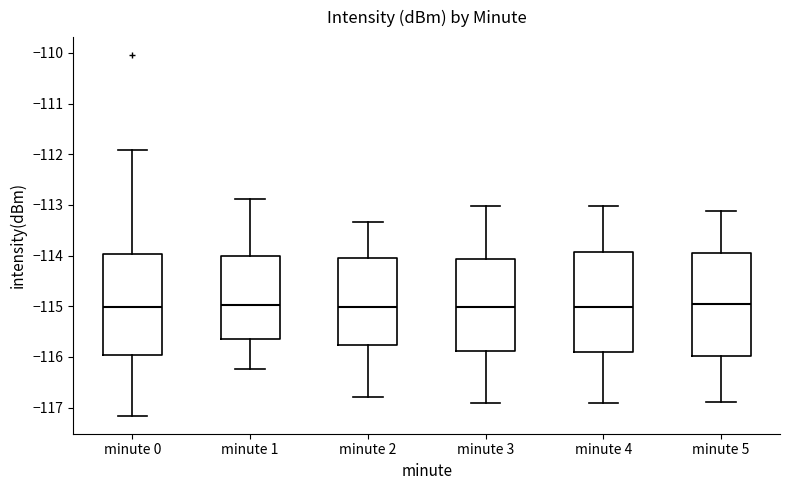

Reading left to right, transcribe this box plot: for each box, give where its median line is, the range the box spans, and where its two whiskers end, as read against the y-axis. The values are not printed on the chart, so give them approximately, as read against the axis.

minute 0: median -115.0, box -116.0 to -114.0, whiskers -117.2 to -111.9
minute 1: median -115.0, box -115.6 to -114.0, whiskers -116.2 to -112.9
minute 2: median -115.0, box -115.8 to -114.0, whiskers -116.8 to -113.3
minute 3: median -115.0, box -115.9 to -114.1, whiskers -116.9 to -113.0
minute 4: median -115.0, box -115.9 to -113.9, whiskers -116.9 to -113.0
minute 5: median -115.0, box -116.0 to -114.0, whiskers -116.9 to -113.1